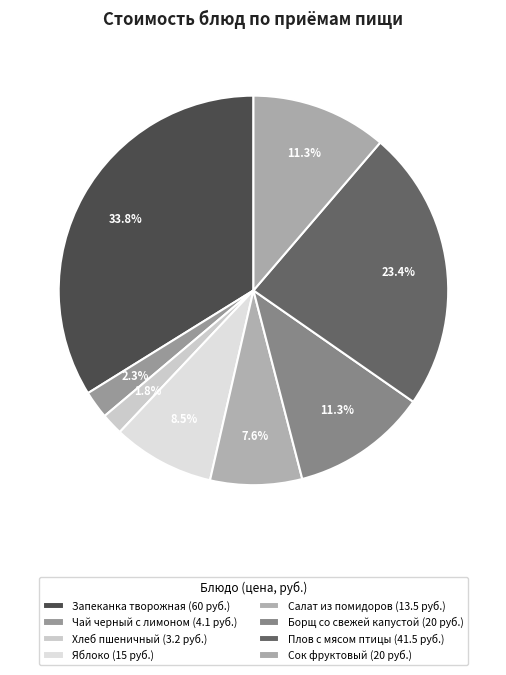

How many segments does this pie chart have?

8